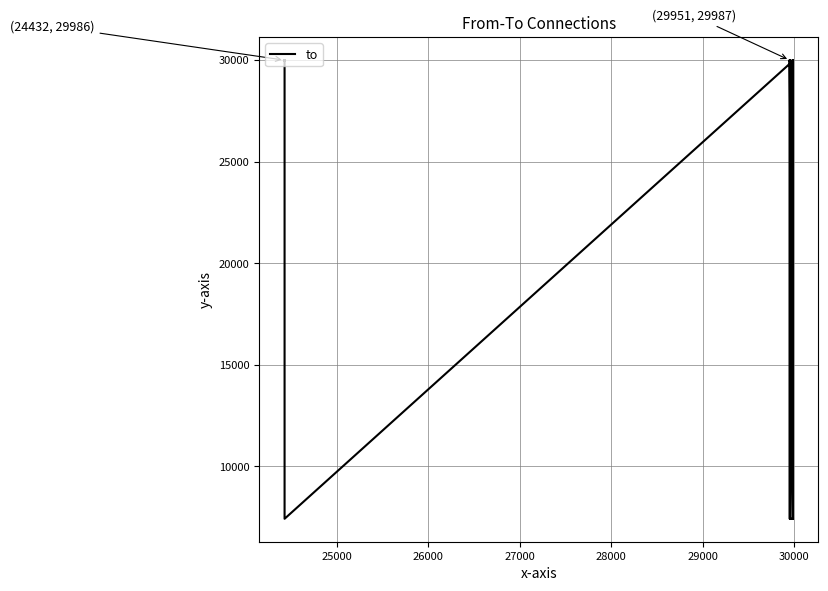

True or false: there are more than 2 points higher than both neighbors.

True